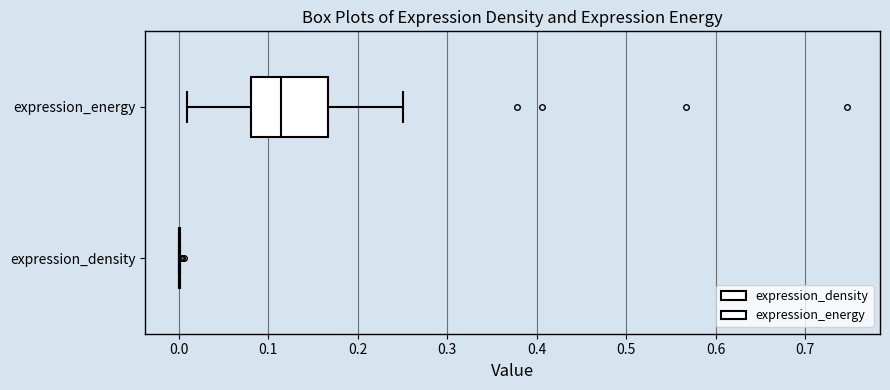

Reading bottom to top, transcribe this box plot: for each box, give where its median line is, the range the box spans, and where its two whiskers end, as read against the x-axis. The values are not printed on the chart, so give them approximately, as read against the axis.

expression_density: box collapsed to a line at 0.00, whiskers 0.00 to 0.00
expression_energy: median 0.11, box 0.08 to 0.17, whiskers 0.01 to 0.25